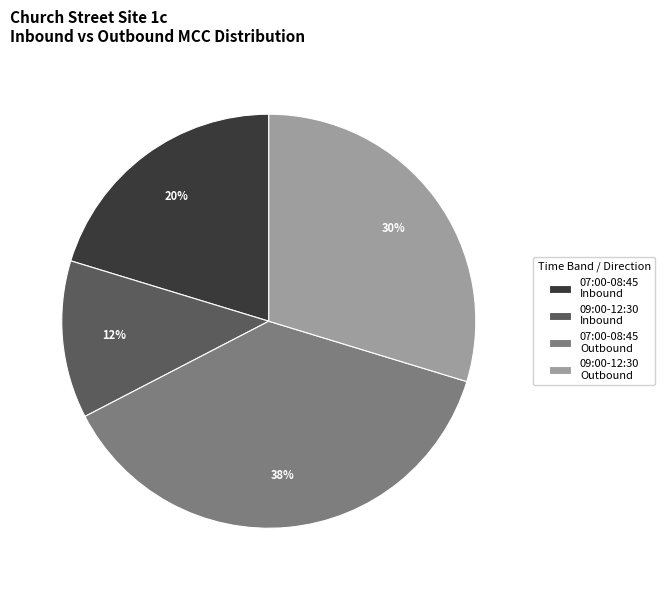

True or false: 09:00-12:30 Outbound accounts for 19% of the total.

False